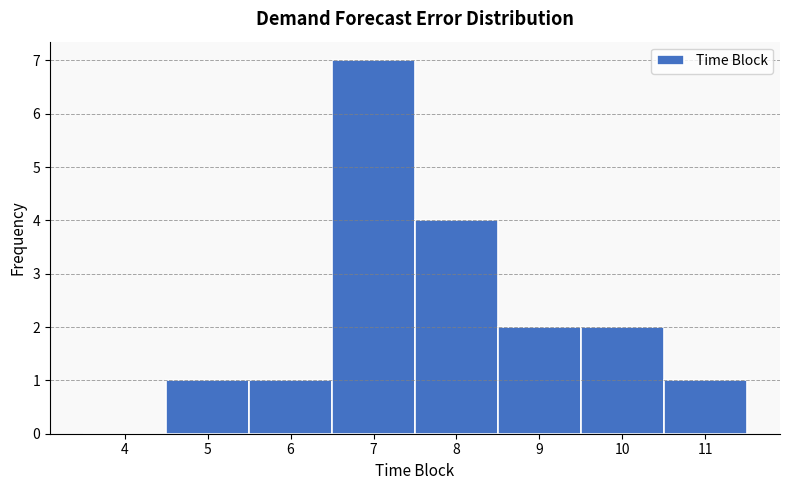

Reading left to right, list all the values displayed in this chart.

4=0	5=1	6=1	7=7	8=4	9=2	10=2	11=1